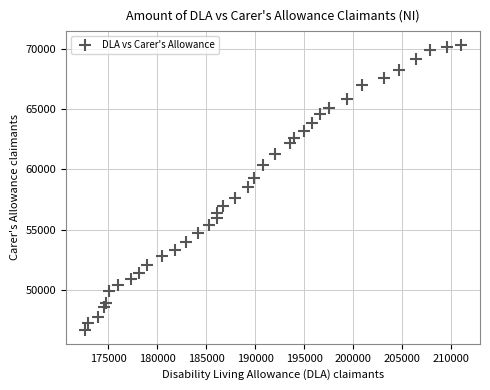

What is the range of X values (max minus min)?

38430